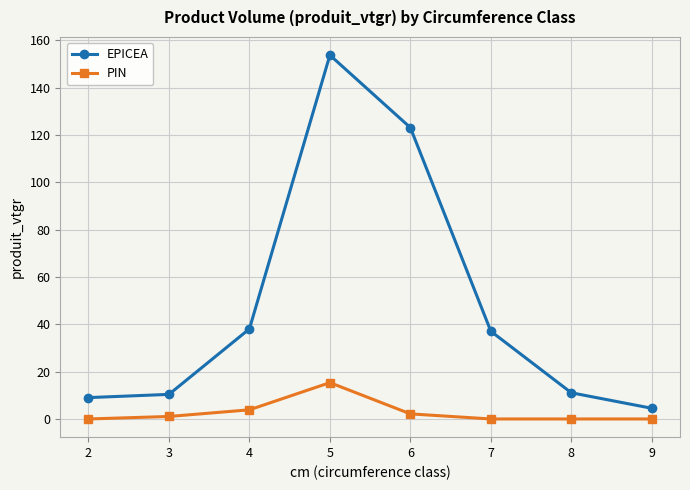

What is the average value of the PIN series?

2.8